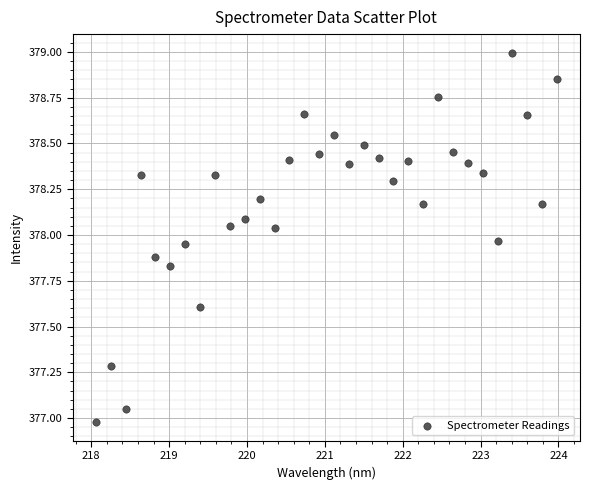

What is the range of Y values (max minus min)?

2.0